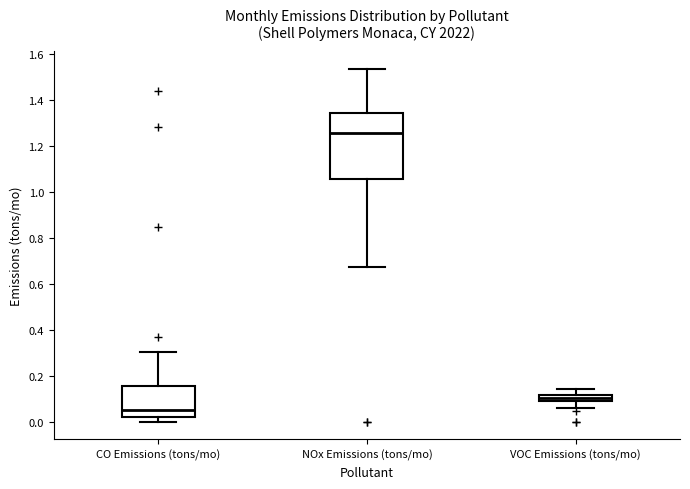

Which box has the lowest median line?

CO Emissions (tons/mo)